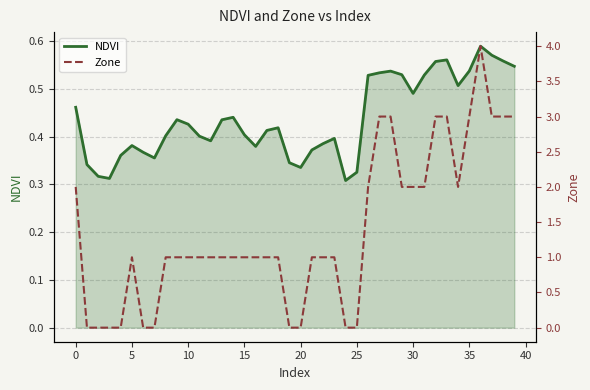

The NDVI series shows 0.1 at 16. True or false?

False